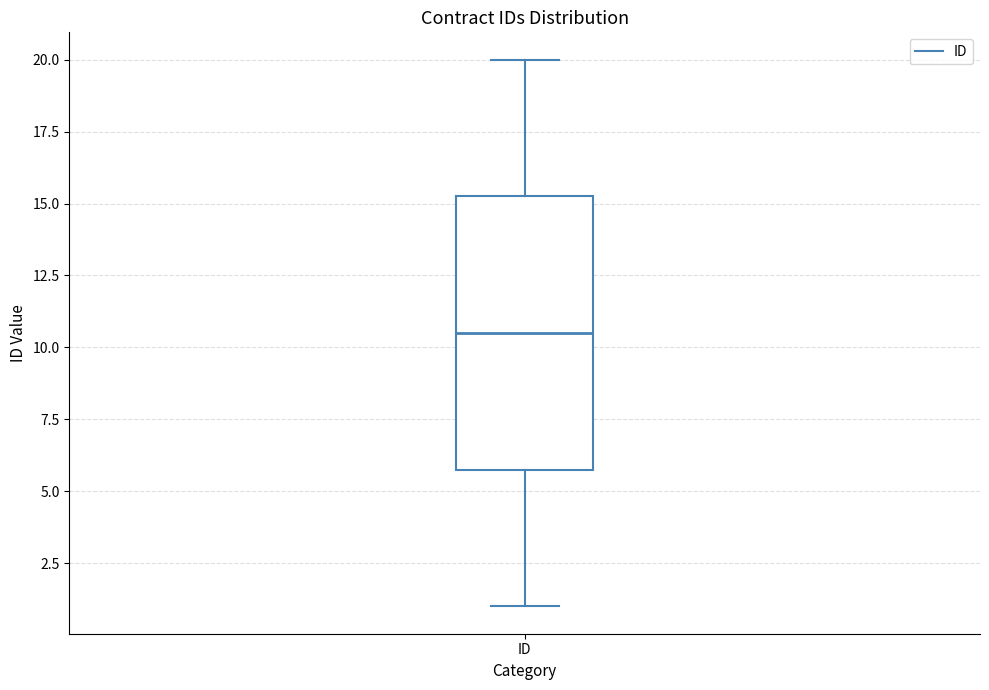

Read this box plot against the y-axis: the position of the median line, the range covered by the box, and the ends of both whiskers. The values are not printed on the chart, so give them approximately, as read against the axis.

median 10.5, box 6.0 to 15.5, whiskers 1.0 to 20.0